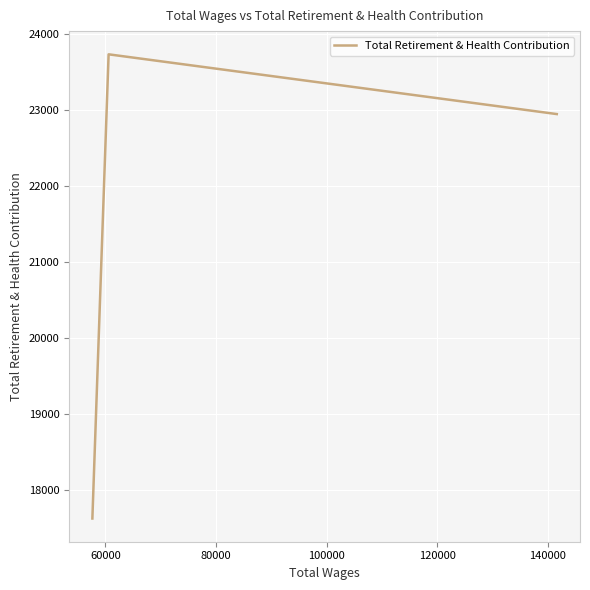

What is the average value?

21433